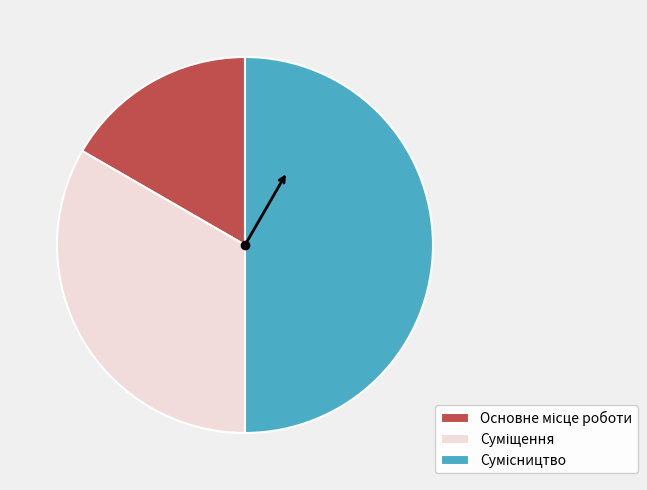

Count the number of slices in the pie.

3